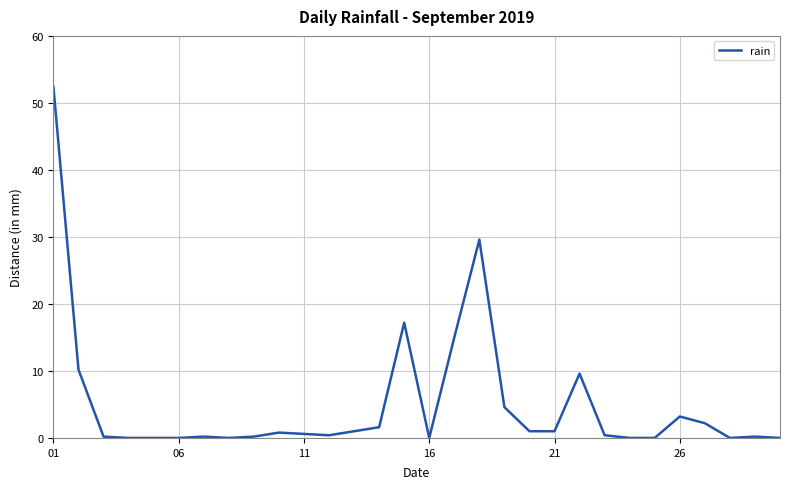

What is the maximum value shown in the chart?

52.4